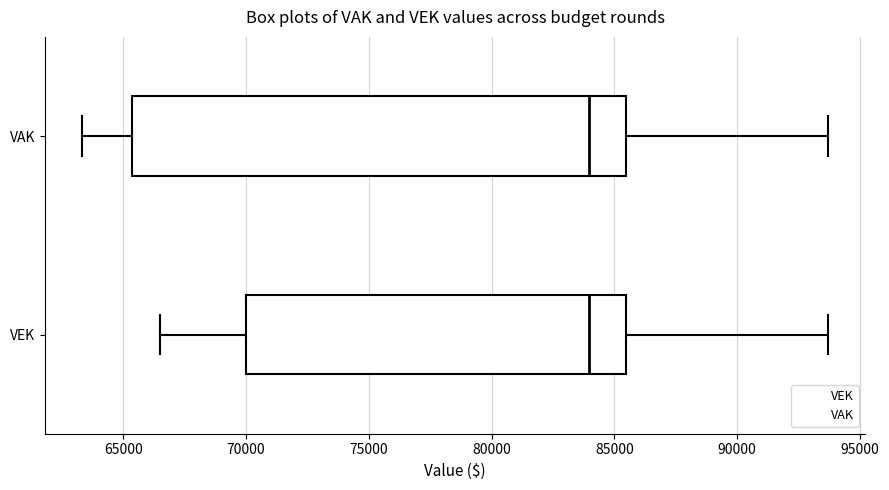

Reading bottom to top, transcribe this box plot: for each box, give where its median line is, the range the box spans, and where its two whiskers end, as read against the x-axis. The values are not printed on the chart, so give them approximately, as read against the axis.

VEK: median 84000, box 70000 to 85500, whiskers 66500 to 93500
VAK: median 84000, box 65500 to 85500, whiskers 63500 to 93500